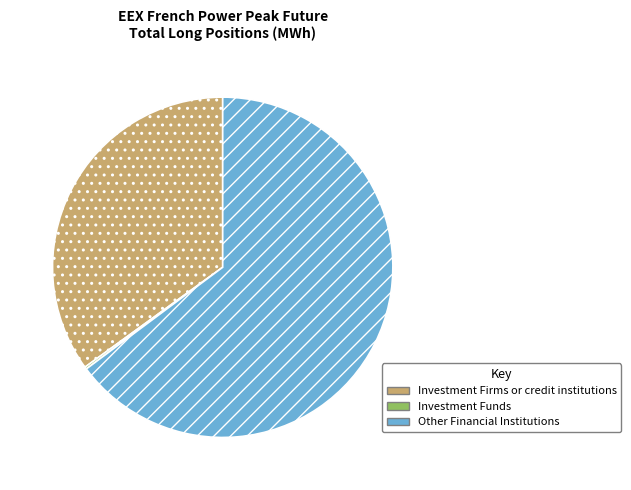

Is there a majority slice in this chart?

Yes